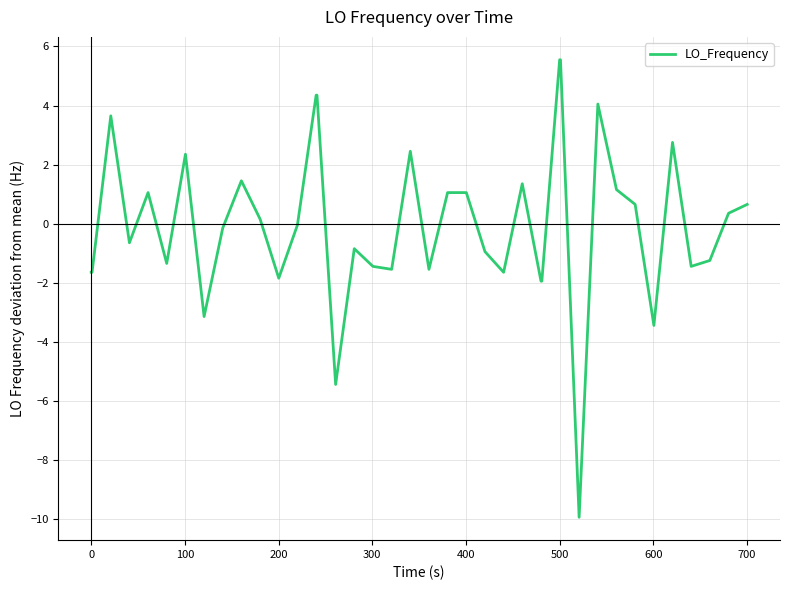

What is the difference between the second highest and minimum values?

15.5